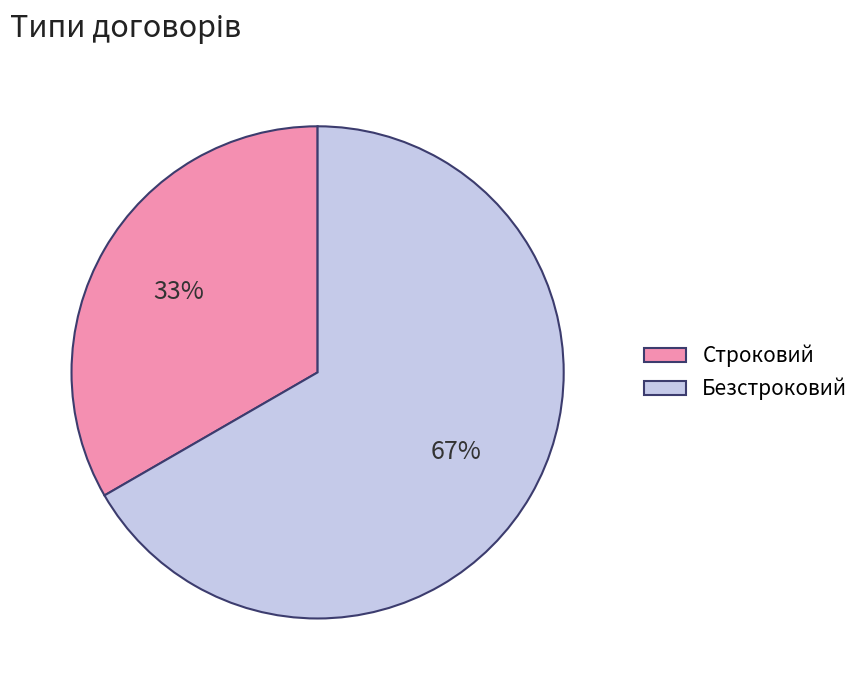

The Безстроковий slice represents 58% of the pie. True or false?

False